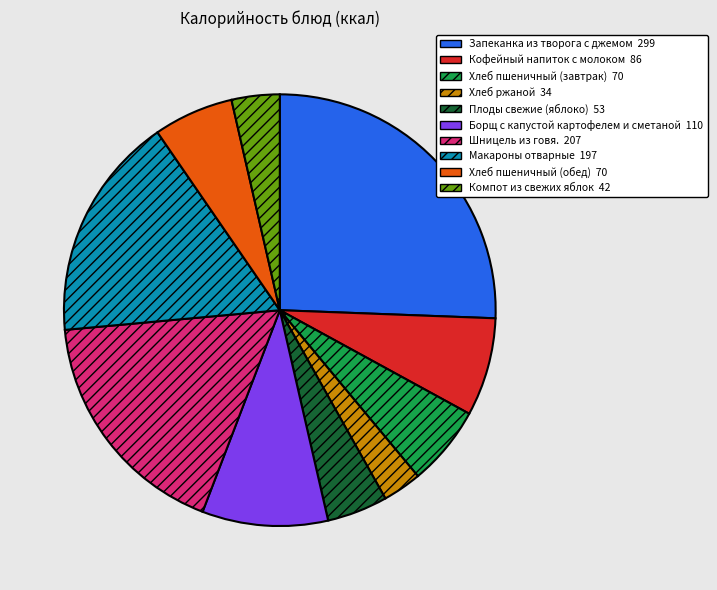

Which slice is the largest?

Запеканка из творога с джемом